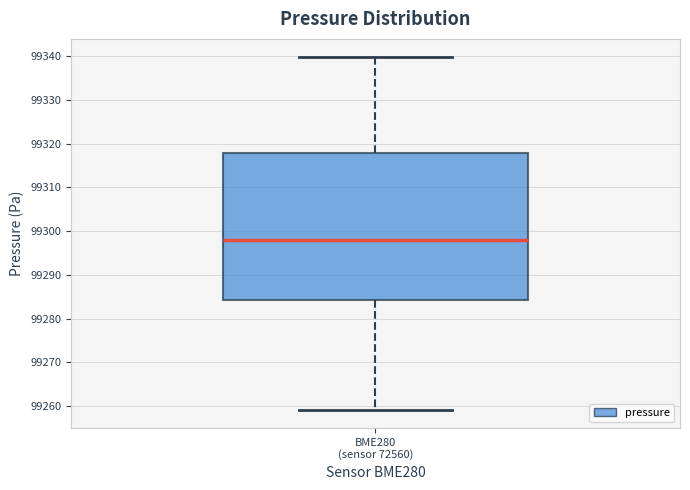

Where is the lower edge of the box for BME280 (sensor 72560) on the y-axis? The values are not printed on the chart, so give them approximately, as read against the axis.

99284